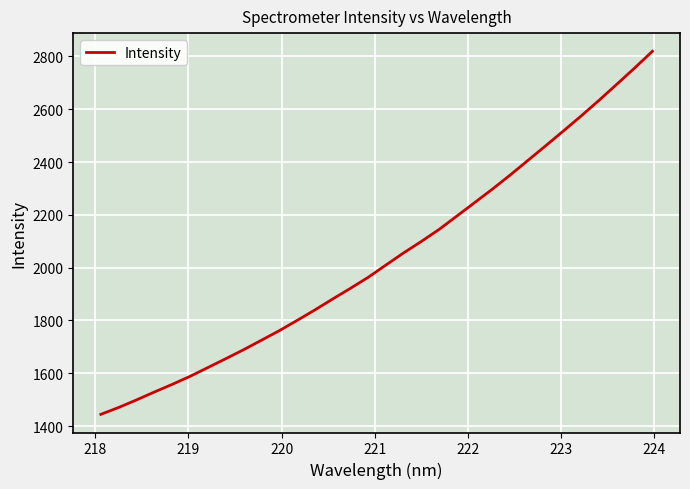

How many values are below 2009?

16